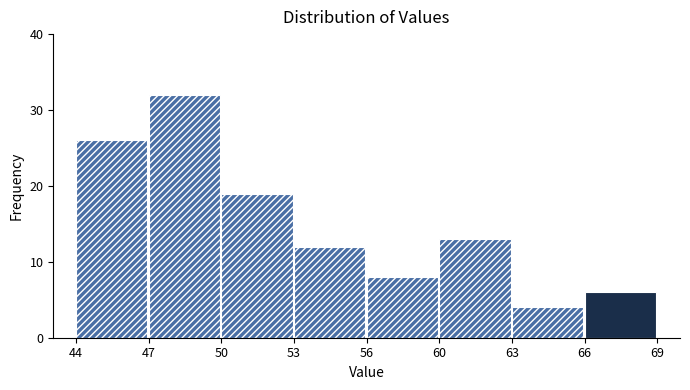

Reading right to left, list all the values displayed in this chart.

66=6	63=4	60=13	56=8	53=12	50=19	47=32	44=26